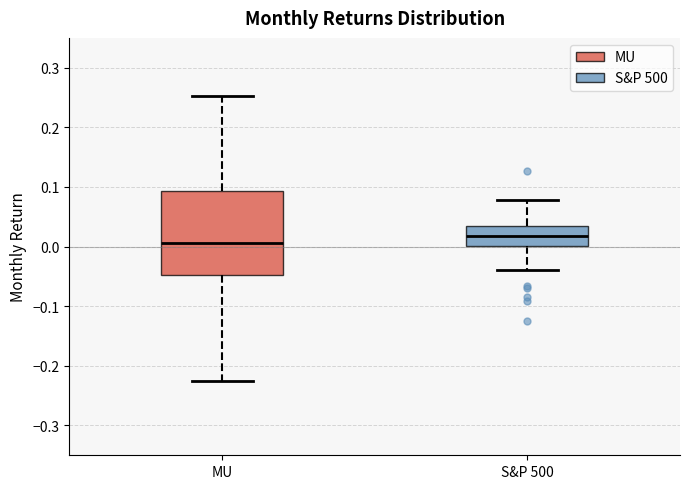

Which box is the tallest, from its lower edge to its upper edge?

MU